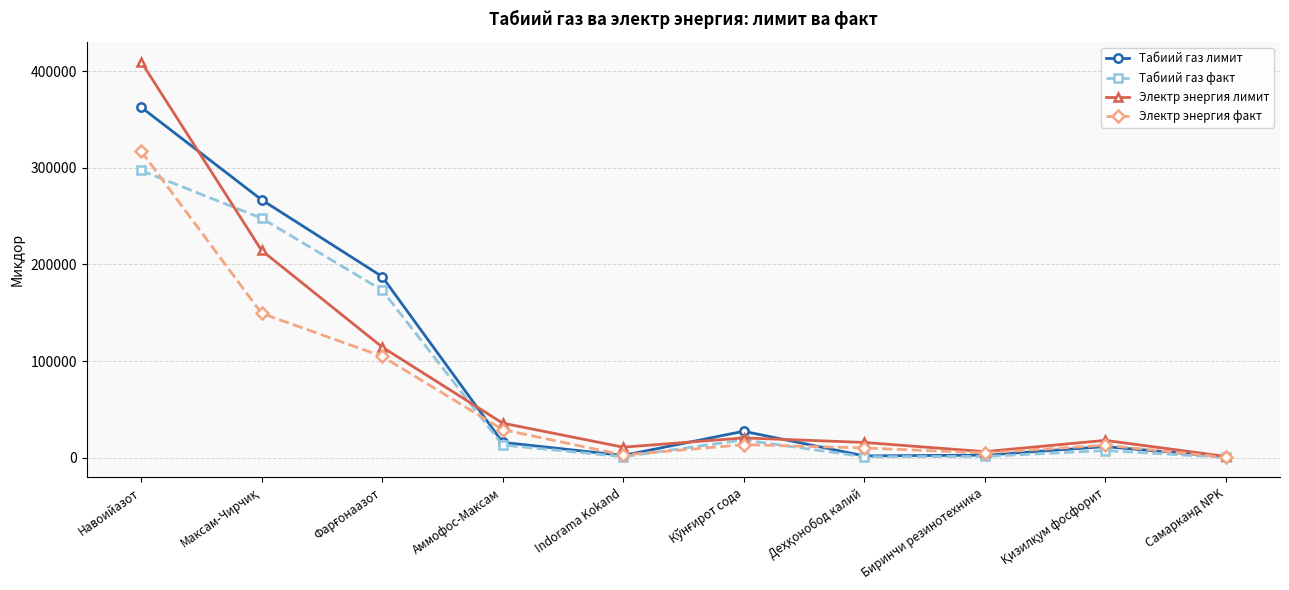

True or false: Табиий газ лимит has a value of 244221.1 at Навоийазот.

False